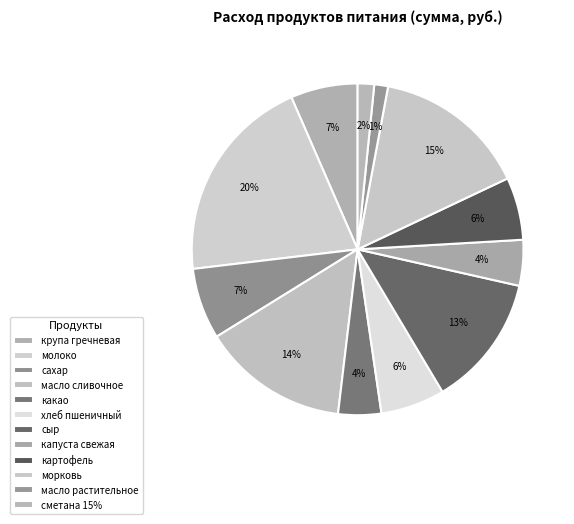

Does масло сливочное account for over 50% of the chart?

No